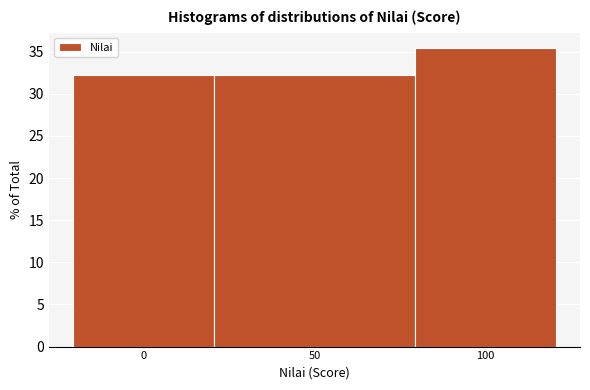

Reading right to left, what are all the values shown in this chart?

100=35.5	50=32.3	0=32.3